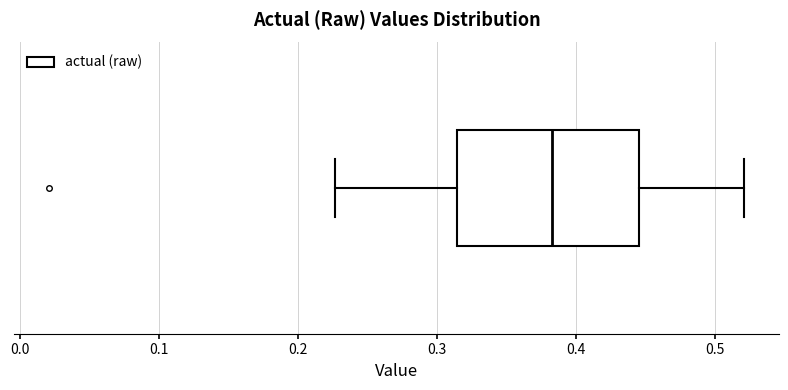

Transcribe this box plot: give where the median line is, the range the box spans, and where the two whiskers end, as read against the x-axis. The values are not printed on the chart, so give them approximately, as read against the axis.

median 0.38, box 0.31 to 0.45, whiskers 0.23 to 0.52